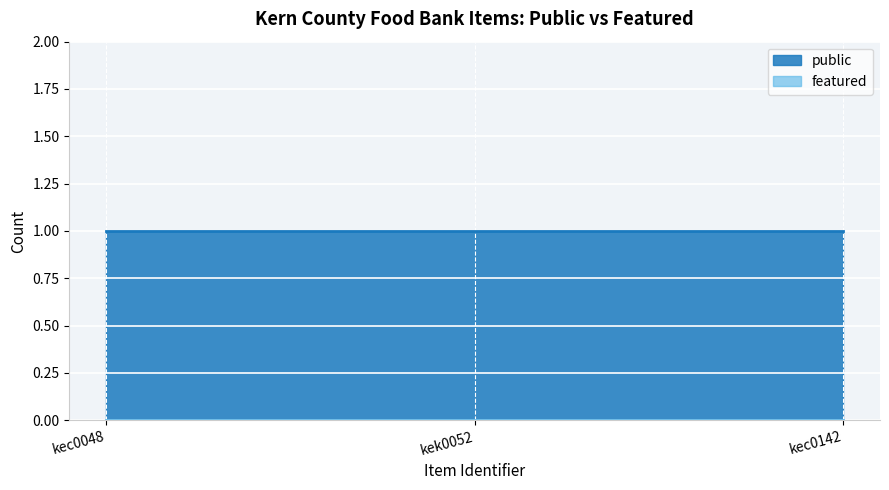

Which series has the largest range (max minus min)?

public